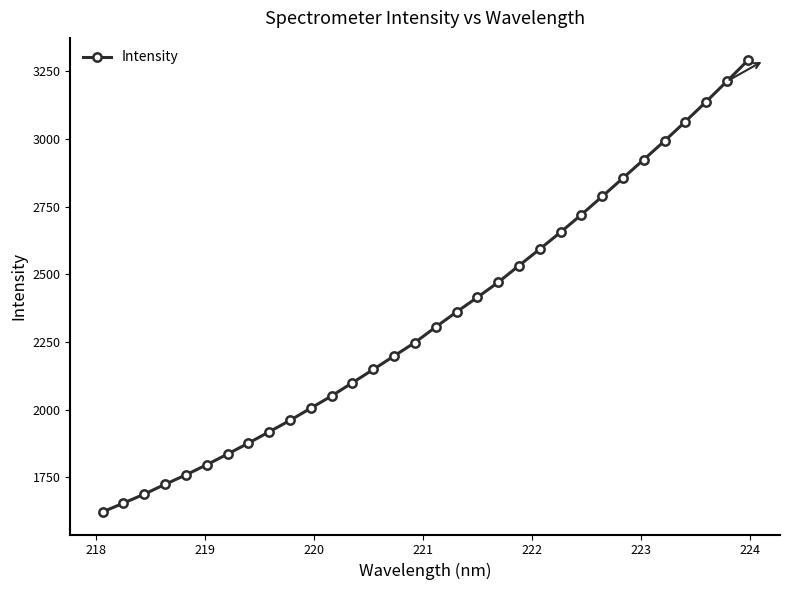

What is the difference between the second highest and second lowest values?

1557.4